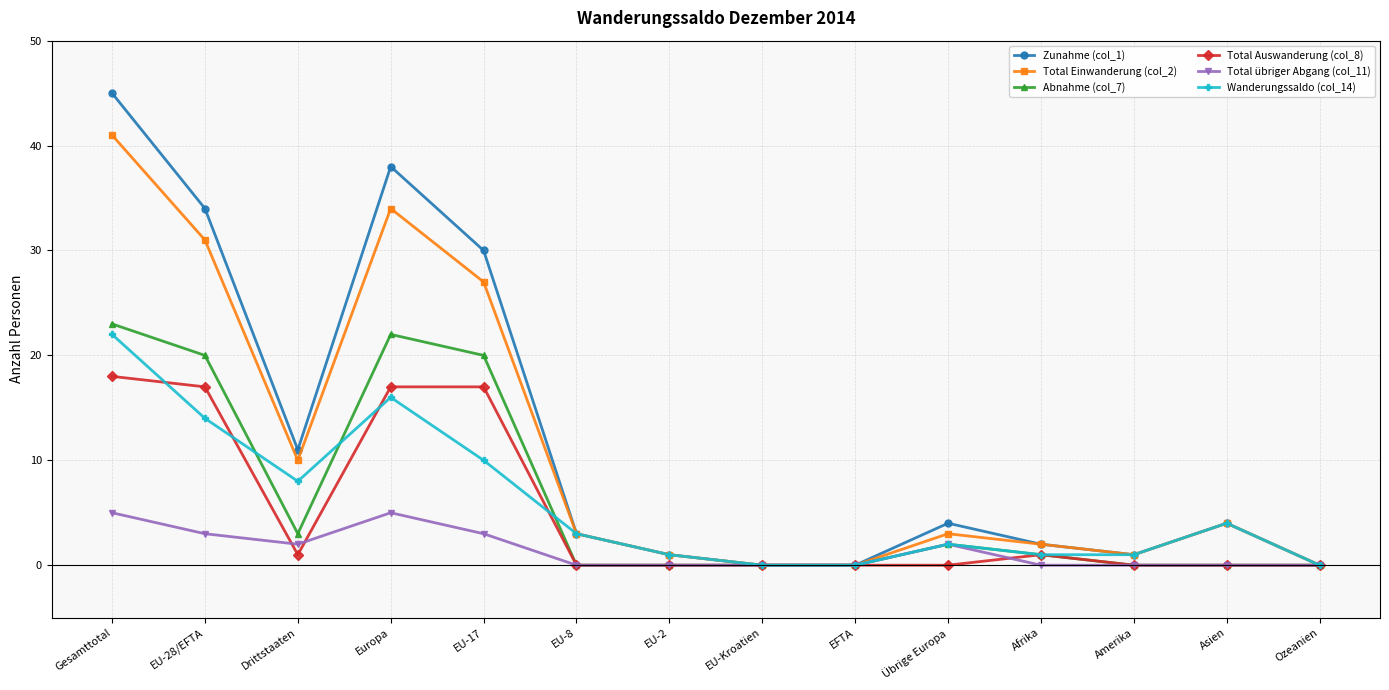

Count the number of data series in this chart.

6